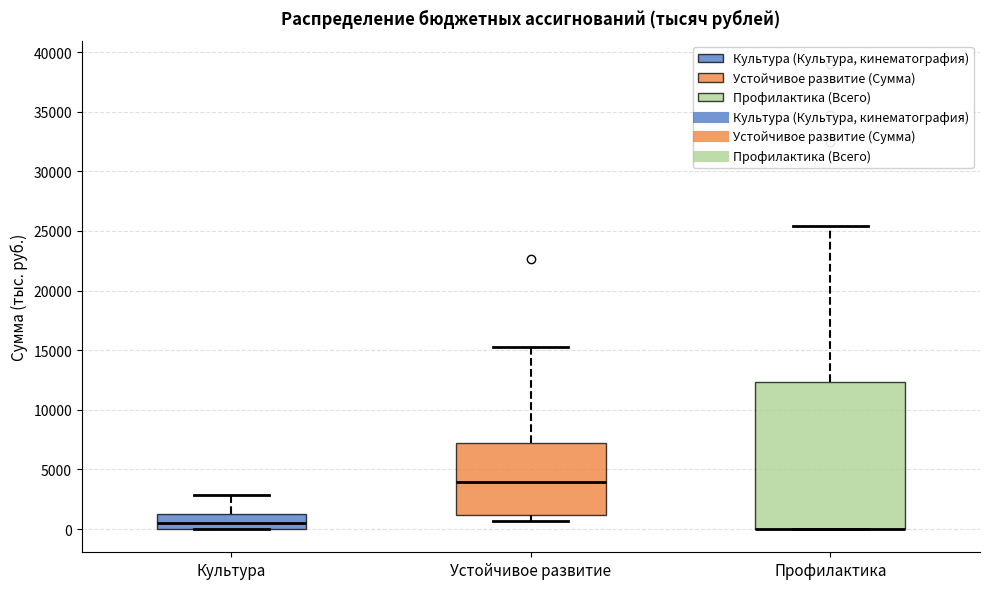

Where is the lower edge of the box for Устойчивое развитие on the y-axis? The values are not printed on the chart, so give them approximately, as read against the axis.

1000